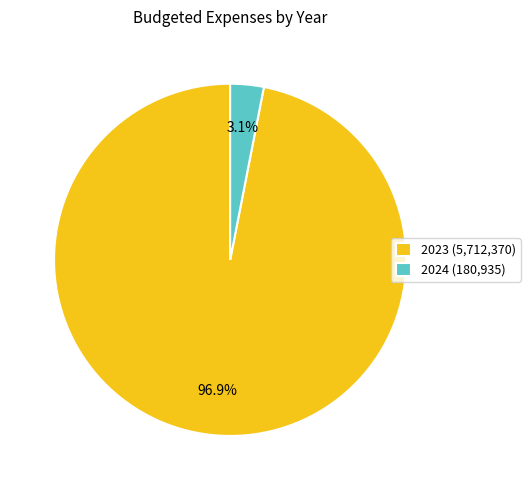

How many slices are in this pie chart?

2